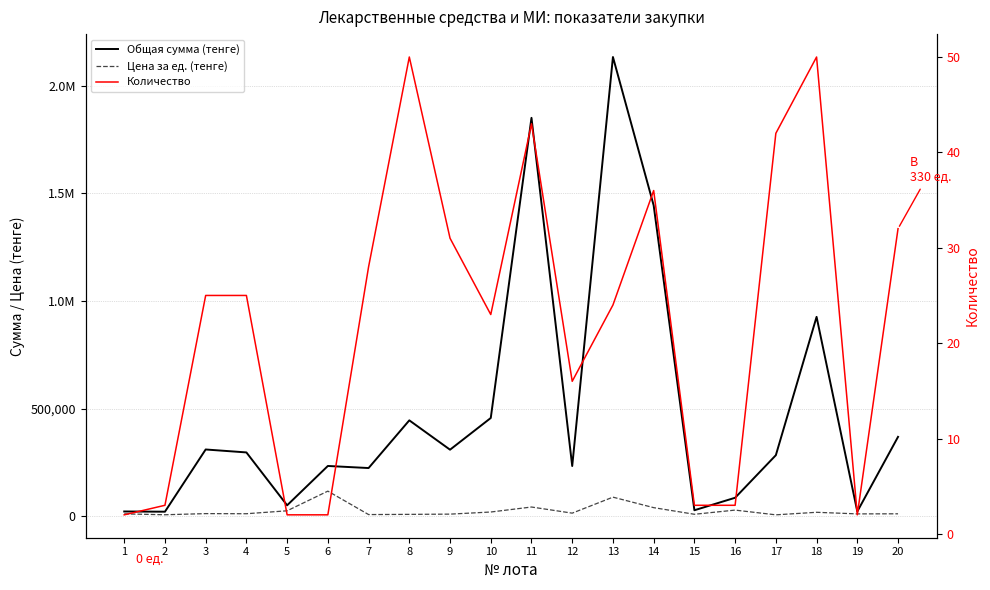

What is the approximate value of Цена за ед. (тенге) at 8?

8913.7